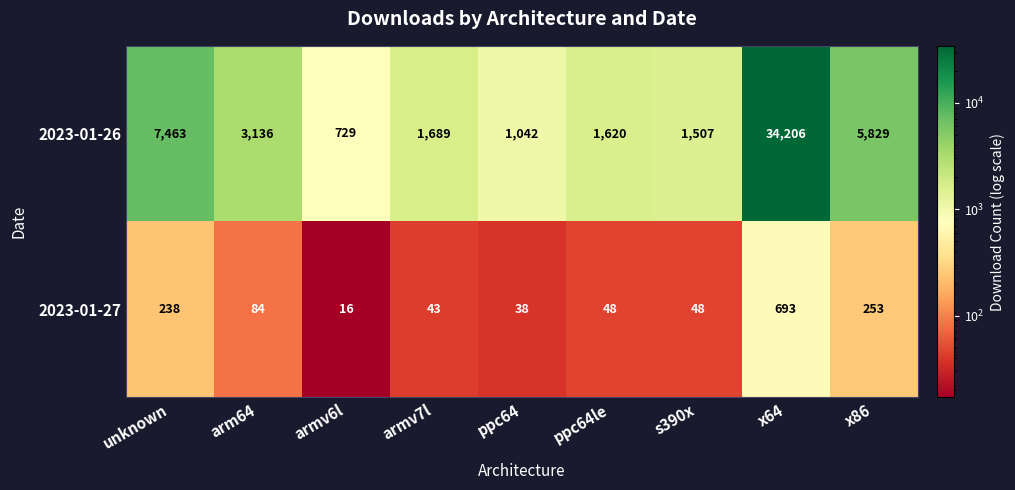

What is the minimum value shown in the chart?

16